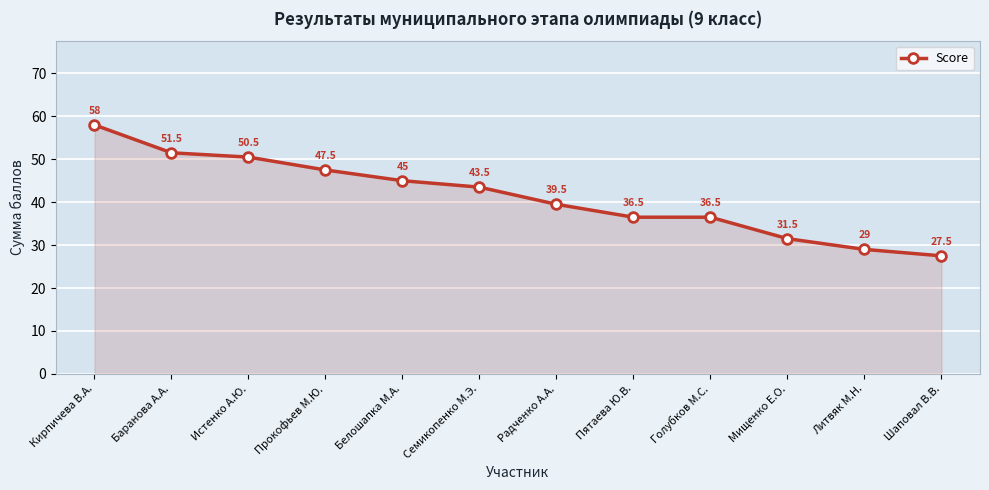

What is the average value?

41.4